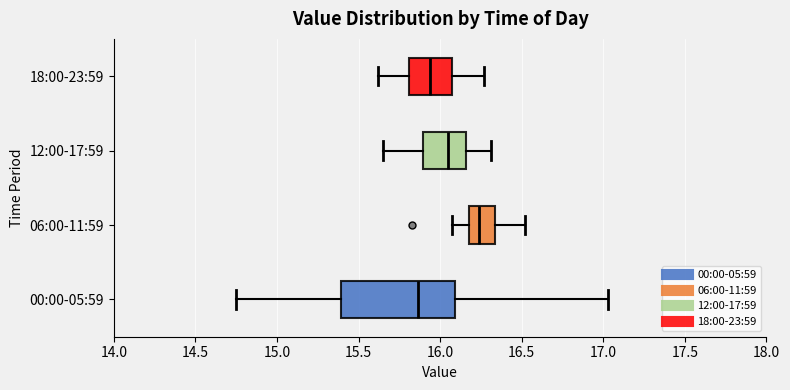

Reading bottom to top, read every box against the x-axis: the position of its median line, the range the box covers, and the ends of its whiskers. The values are not printed on the chart, so give them approximately, as read against the axis.

00:00-05:59: median 15.85, box 15.40 to 16.10, whiskers 14.75 to 17.05
06:00-11:59: median 16.25, box 16.20 to 16.35, whiskers 16.05 to 16.50
12:00-17:59: median 16.05, box 15.90 to 16.15, whiskers 15.65 to 16.30
18:00-23:59: median 15.95, box 15.80 to 16.10, whiskers 15.60 to 16.25